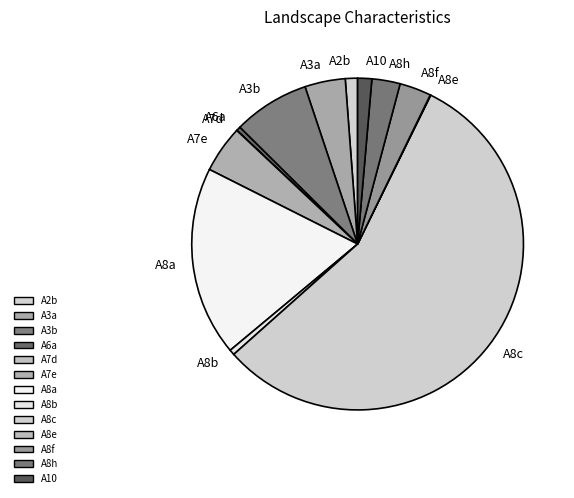

Approximately how many times larger is the value at A8b compared to A10?

0.4